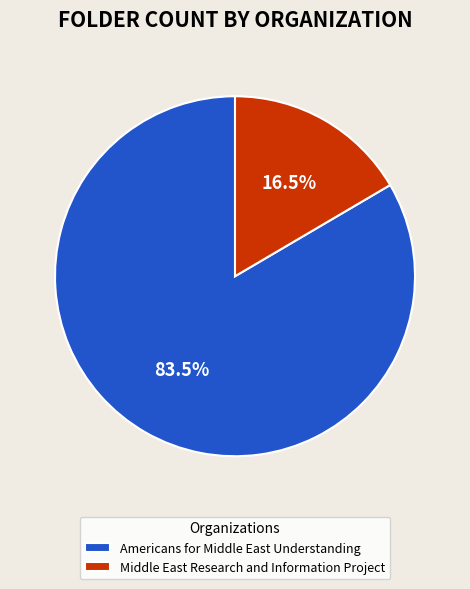

How many segments does this pie chart have?

2